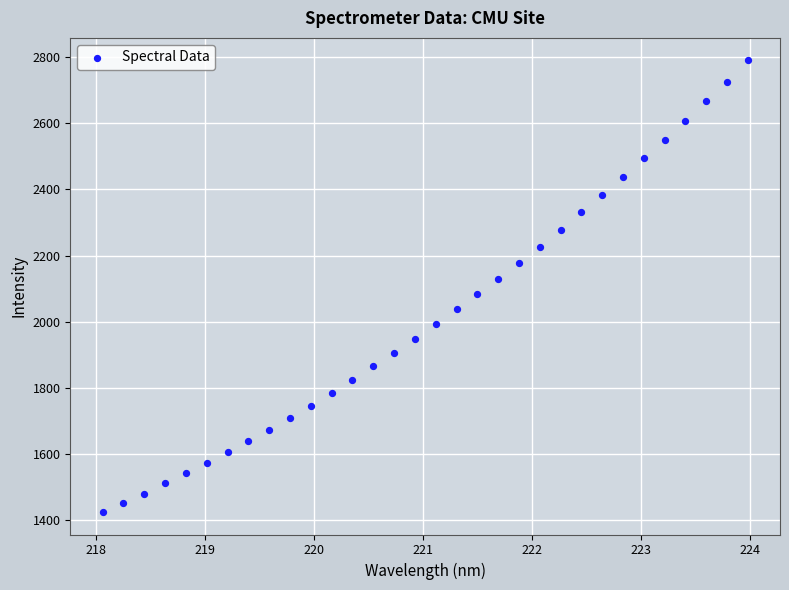

What is the range of Y values (max minus min)?

1365.1